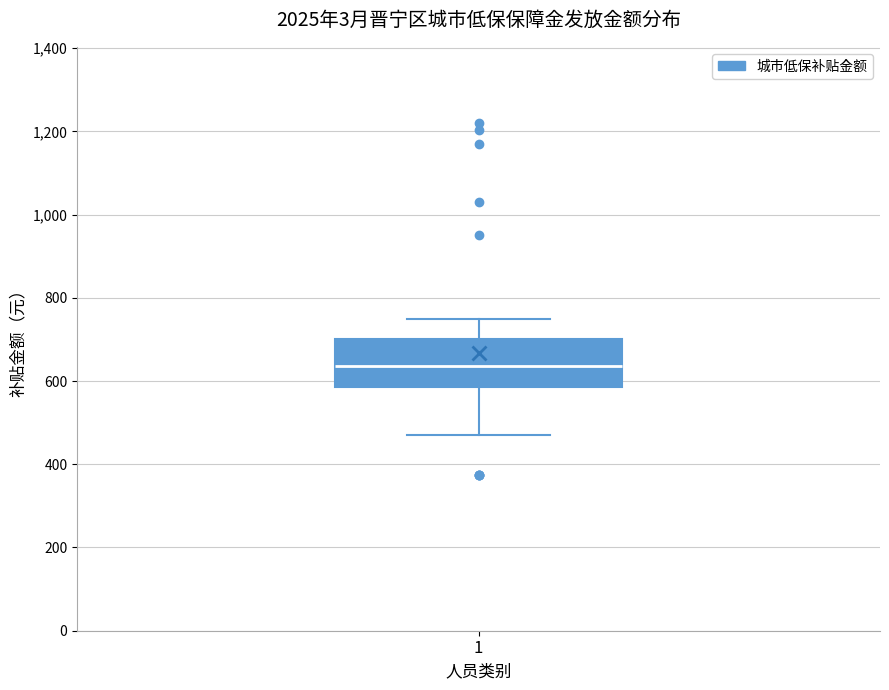

Where is the upper edge of the box at x = 1 on the y-axis? The values are not printed on the chart, so give them approximately, as read against the axis.

700